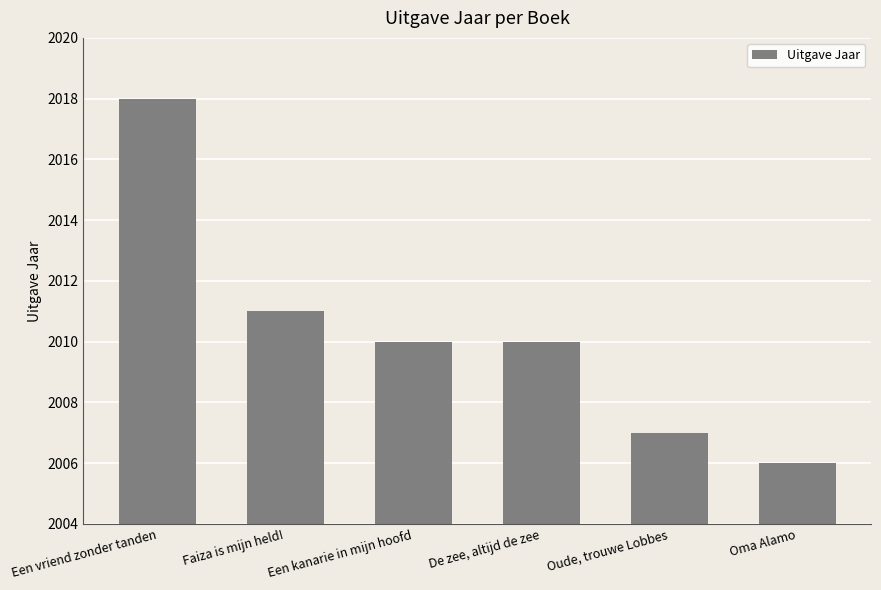

What is the label of the 1st bar from the right?

Oma Alamo